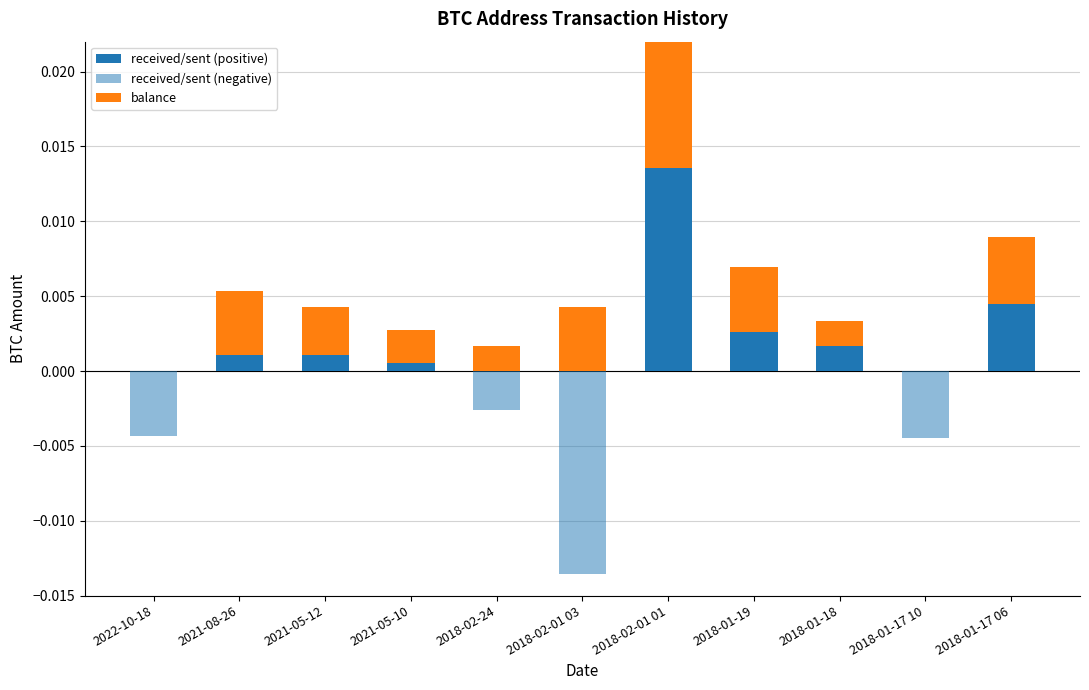

What is the label of the 8th bar from the left?

2018-01-19